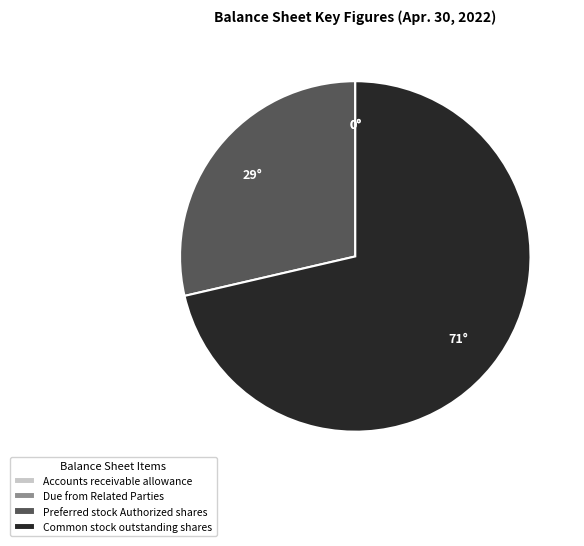

Does Preferred stock Authorized shares represent more than half of the total?

No